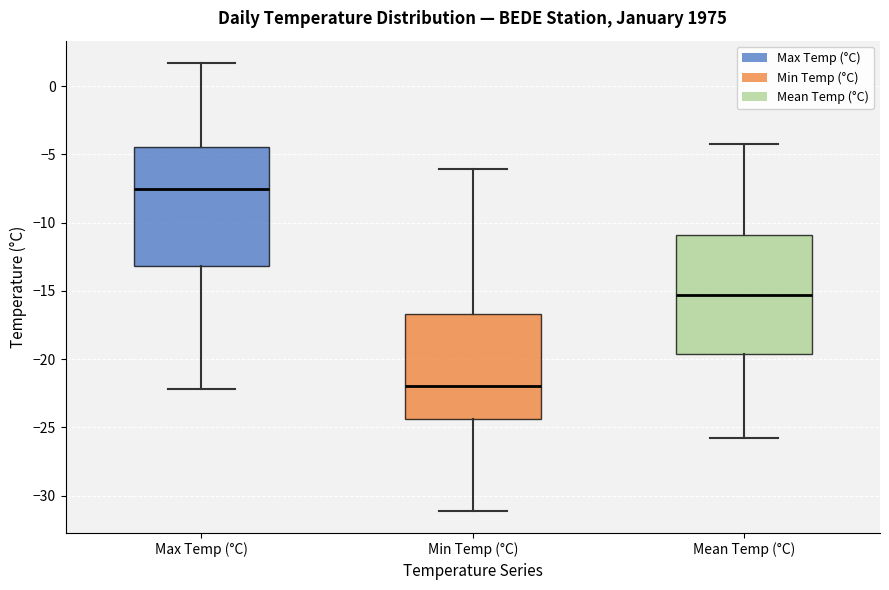

Reading left to right, transcribe this box plot: for each box, give where its median line is, the range the box spans, and where its two whiskers end, as read against the y-axis. The values are not printed on the chart, so give them approximately, as read against the axis.

Max Temp (°C): median -7.5, box -13.0 to -4.5, whiskers -22.0 to 1.5
Min Temp (°C): median -22.0, box -24.5 to -16.5, whiskers -31.0 to -6.0
Mean Temp (°C): median -15.5, box -19.5 to -11.0, whiskers -26.0 to -4.0